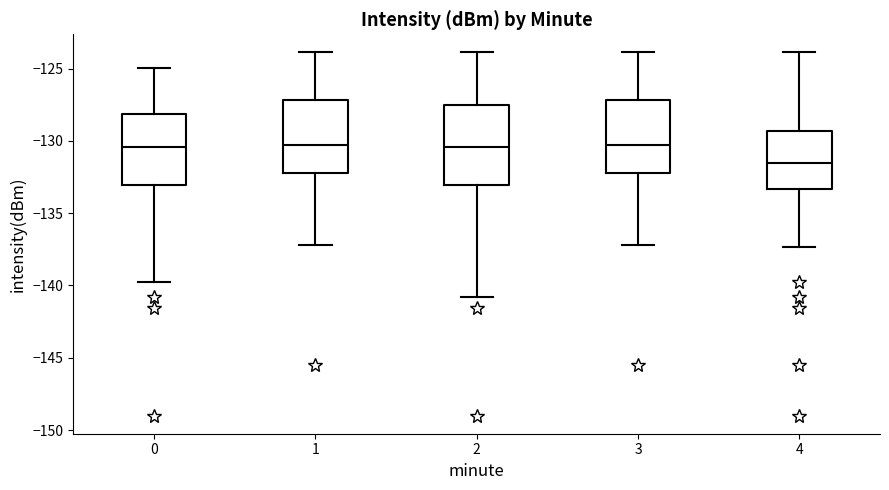

Reading left to right, read every box against the y-axis: the position of its median line, the range the box covers, and the ends of its whiskers. The values are not printed on the chart, so give them approximately, as read against the axis.

0: median -130.5, box -133.0 to -128.0, whiskers -139.5 to -125.0
1: median -130.5, box -132.0 to -127.0, whiskers -137.0 to -124.0
2: median -130.5, box -133.0 to -127.5, whiskers -141.0 to -124.0
3: median -130.5, box -132.0 to -127.0, whiskers -137.0 to -124.0
4: median -131.5, box -133.5 to -129.5, whiskers -137.5 to -124.0